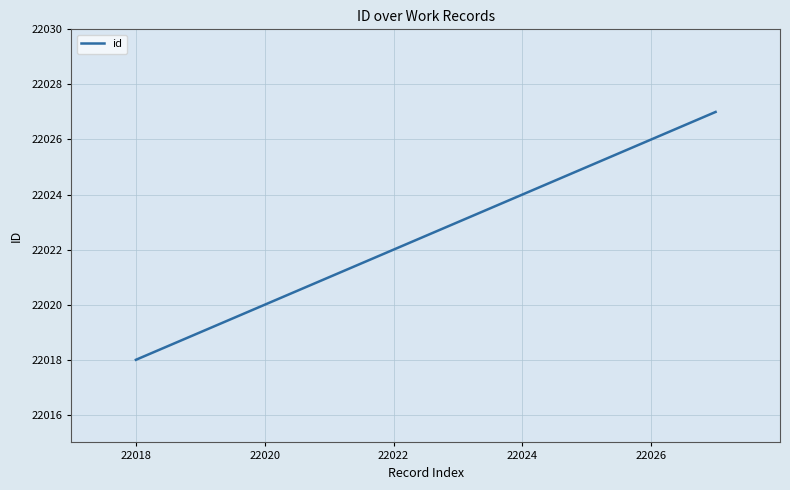

Reading left to right, list all the values displayed in this chart.

22018	22019	22020	22021	22022	22023	22024	22025	22026	22027